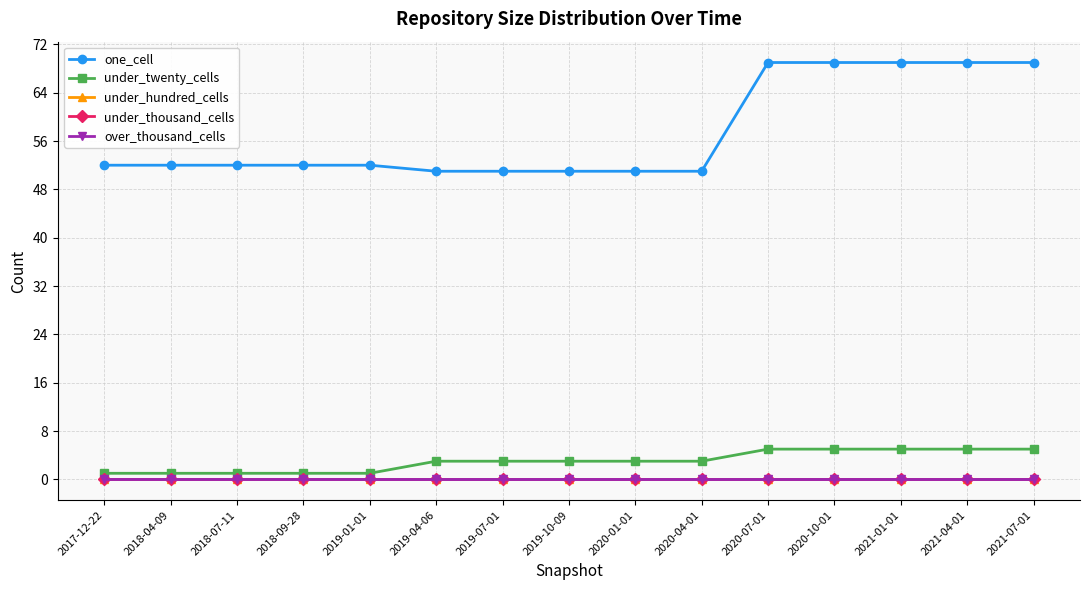

Is this an area chart (filled region under the line)?

No